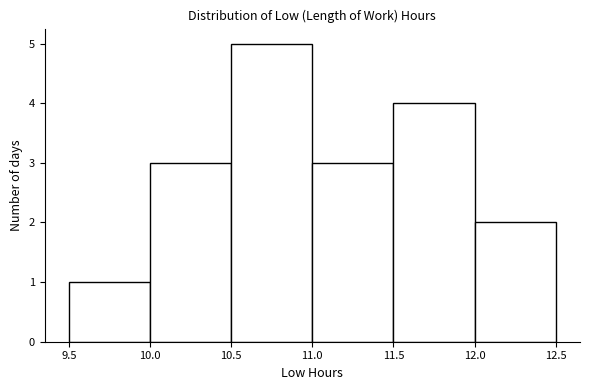

How tall is the bar that spans 10.5 to 11.0 on the x-axis? The values are not printed on the chart, so give them approximately, as read against the axis.

5